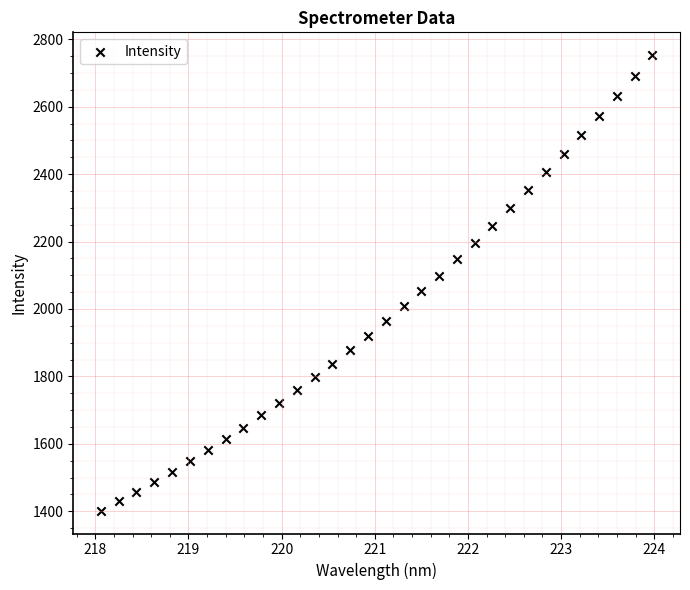

What is the range of X values (max minus min)?

5.9